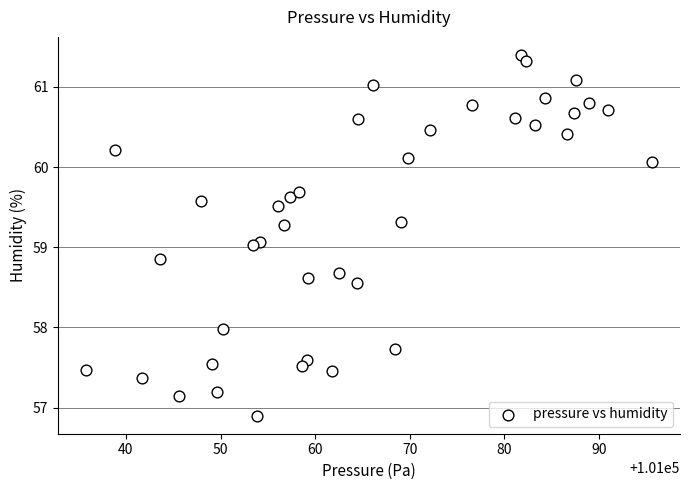

What is the range of Y values (max minus min)?

4.5